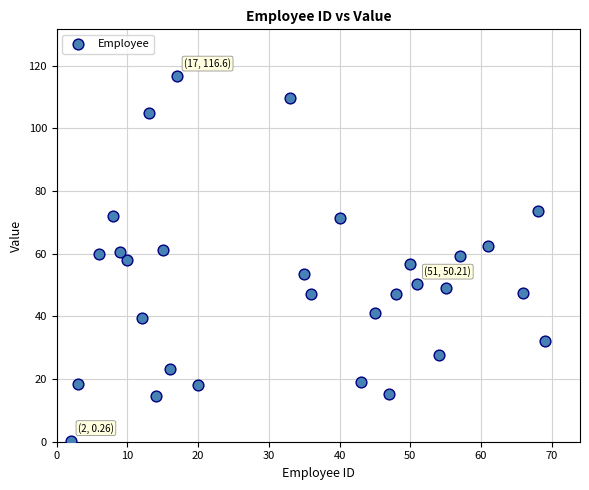

What is the range of Y values (max minus min)?

116.3